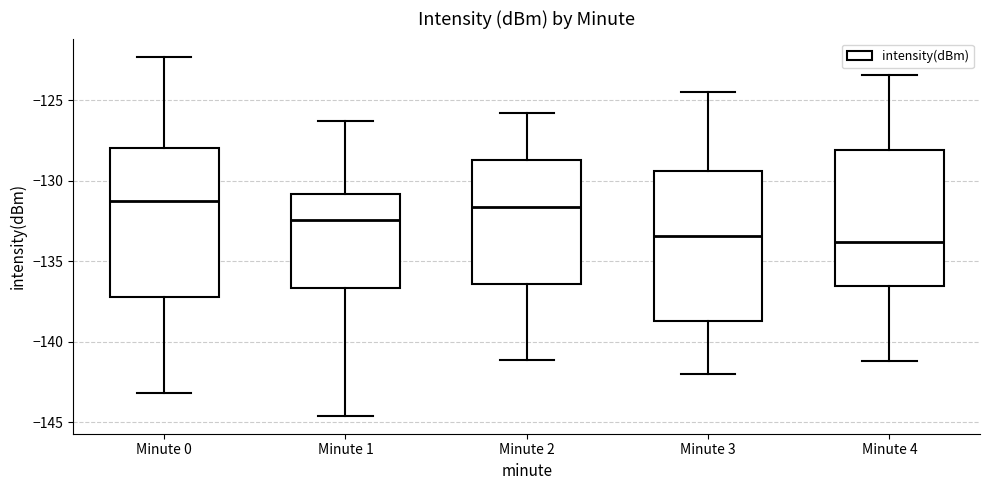

Reading left to right, transcribe this box plot: for each box, give where its median line is, the range the box spans, and where its two whiskers end, as read against the y-axis. The values are not printed on the chart, so give them approximately, as read against the axis.

Minute 0: median -131.5, box -137.0 to -128.0, whiskers -143.0 to -122.5
Minute 1: median -132.5, box -136.5 to -131.0, whiskers -144.5 to -126.5
Minute 2: median -131.5, box -136.5 to -128.5, whiskers -141.0 to -126.0
Minute 3: median -133.5, box -138.5 to -129.5, whiskers -142.0 to -124.5
Minute 4: median -134.0, box -136.5 to -128.0, whiskers -141.0 to -123.5